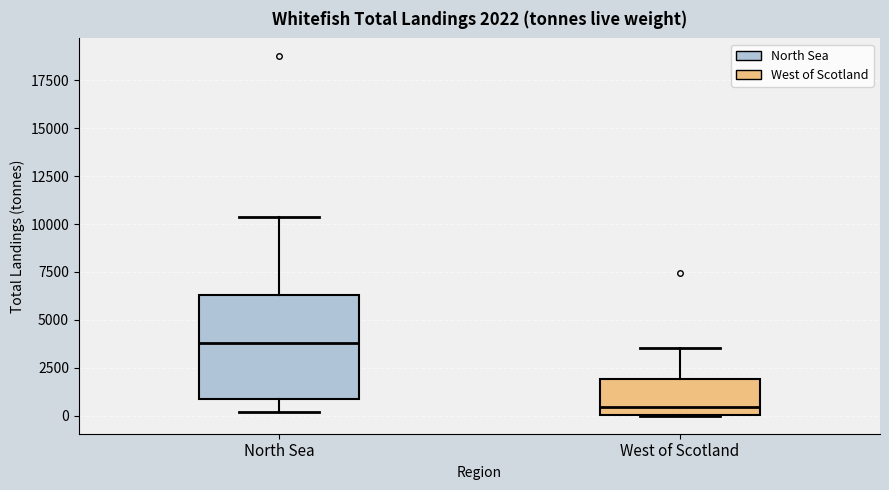

Which box has the lowest median line?

West of Scotland